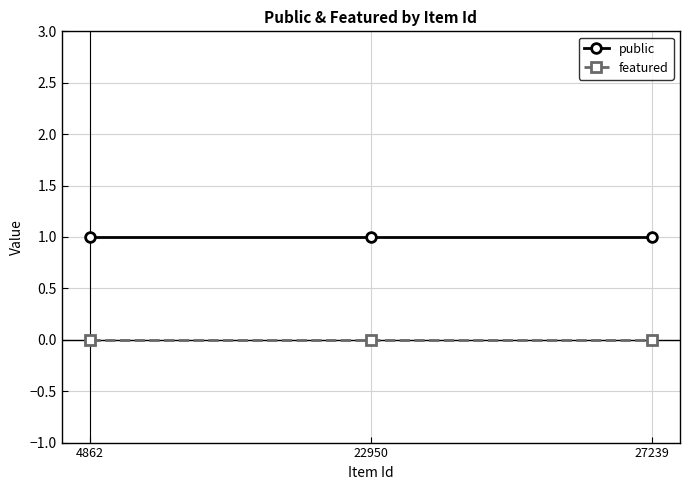

Reading left to right, list all the values displayed in this chart.

public: 4862=1	22950=1	27239=1
featured: 4862=0	22950=0	27239=0